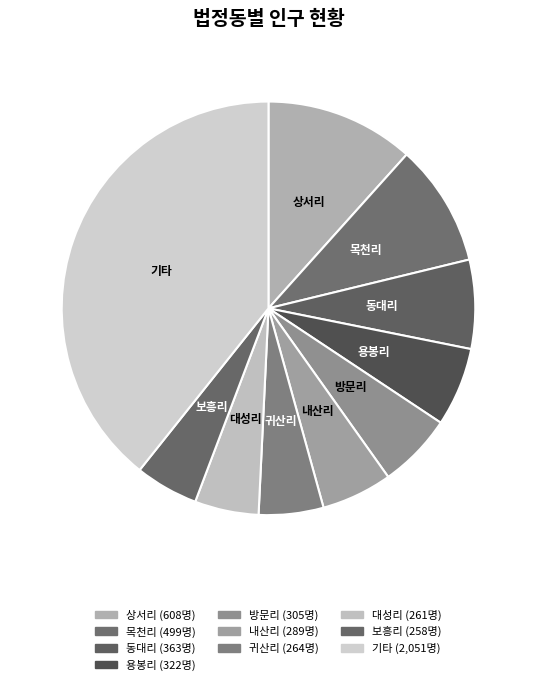

How many slices are in this pie chart?

10